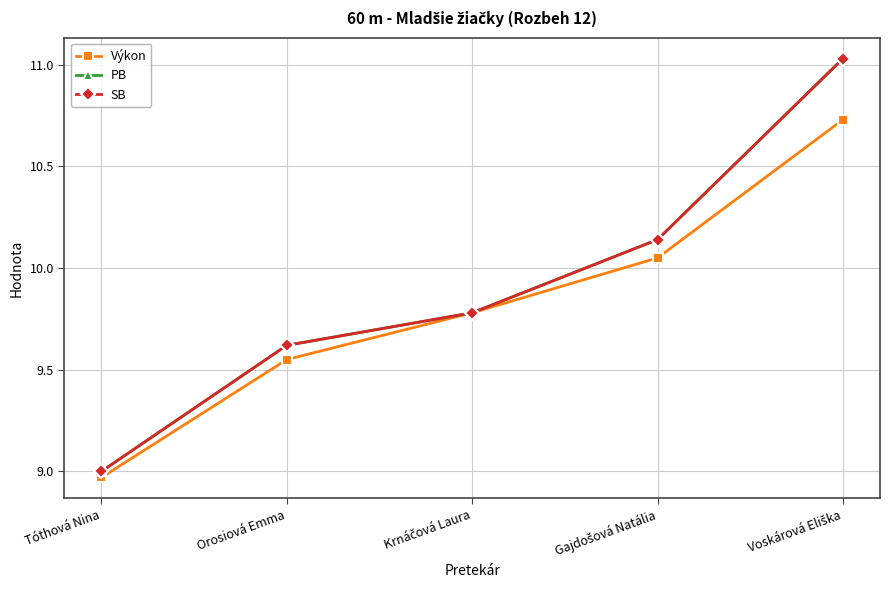

What is the difference between the second highest and second lowest values in the SB series?

0.5